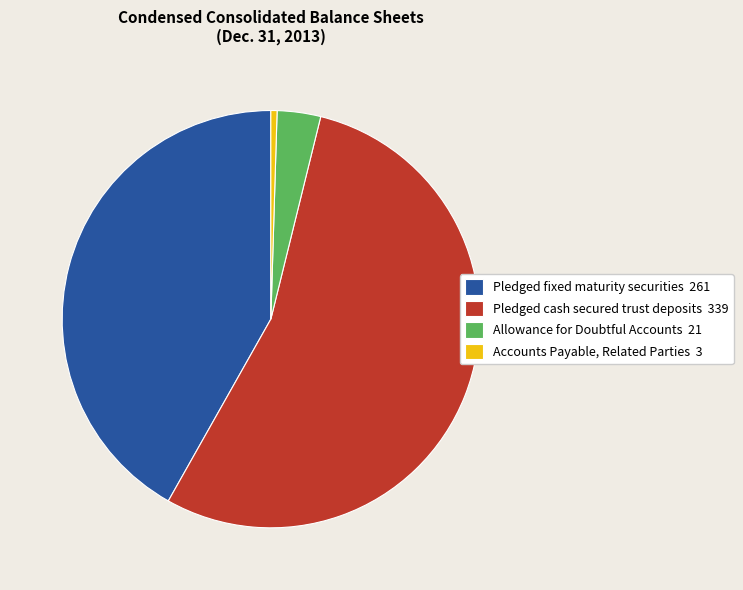

Which has a higher value, Allowance for Doubtful Accounts or Pledged cash secured trust deposits?

Pledged cash secured trust deposits